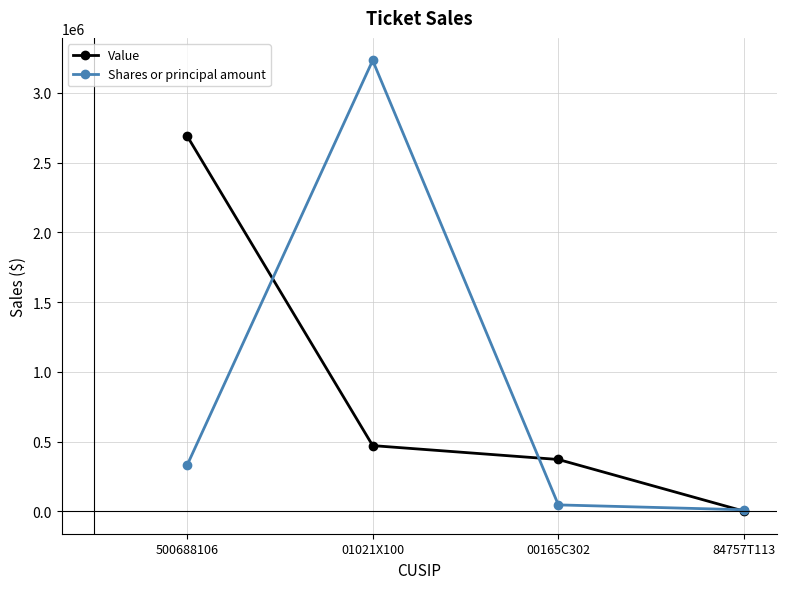

How many distinct data groups are displayed?

2